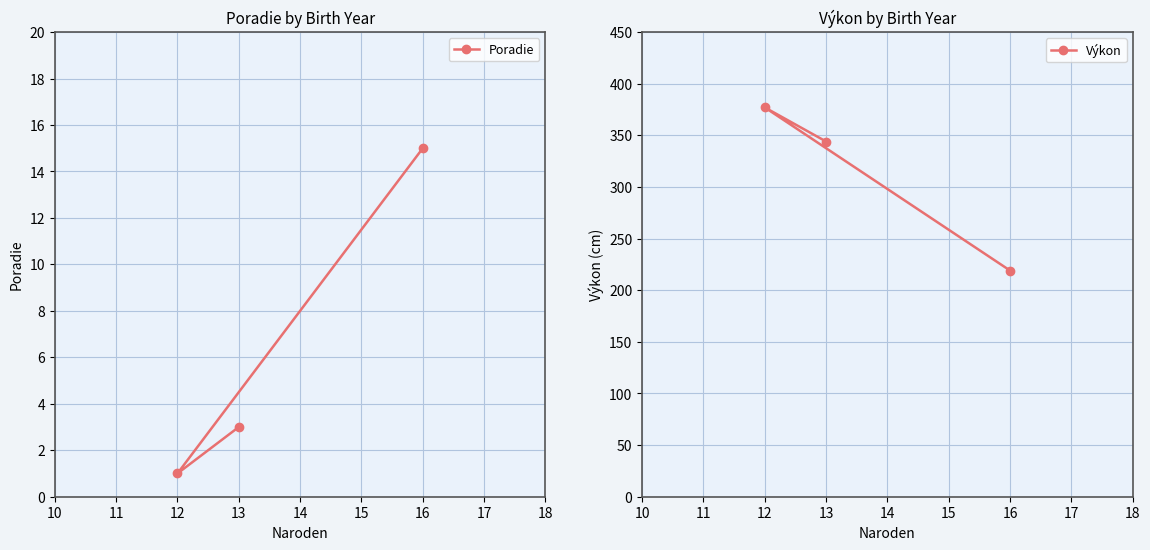

What is the maximum value for Poradie?

15